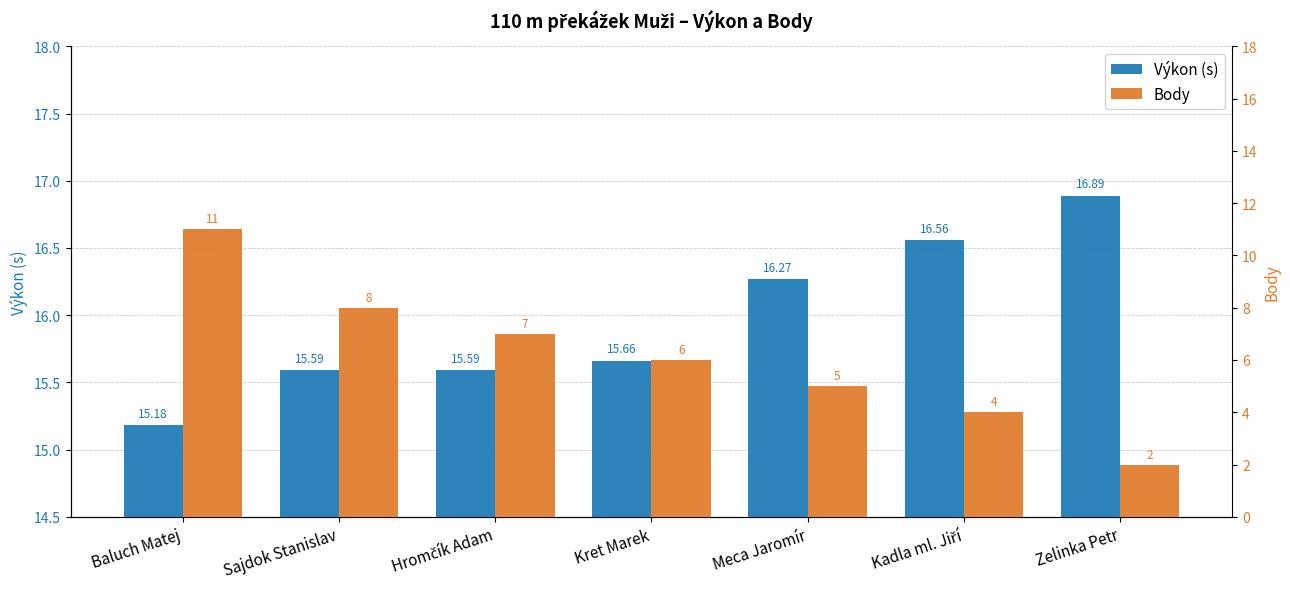

At which label is Body closest to 6?

Kret Marek